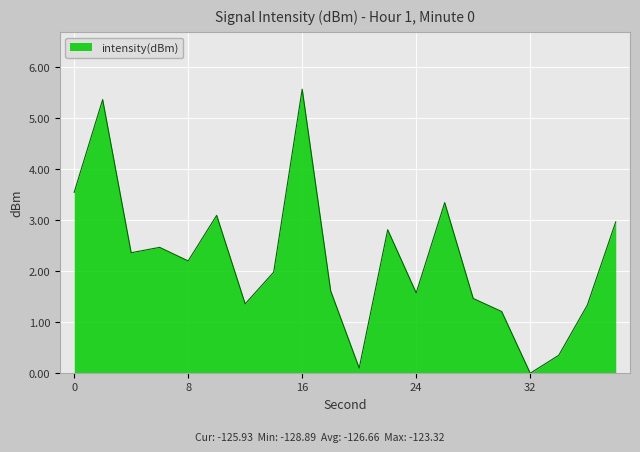

What is the maximum value shown in the chart?

5.6